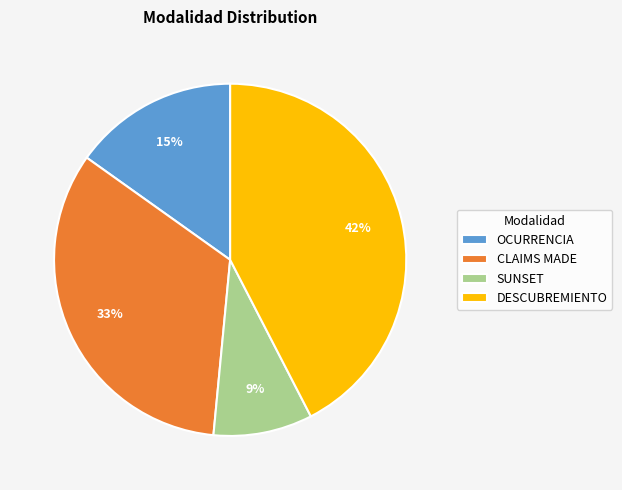

To the nearest percent, what is the difference between the DESCUBREMIENTO and CLAIMS MADE slice percentages?

9%